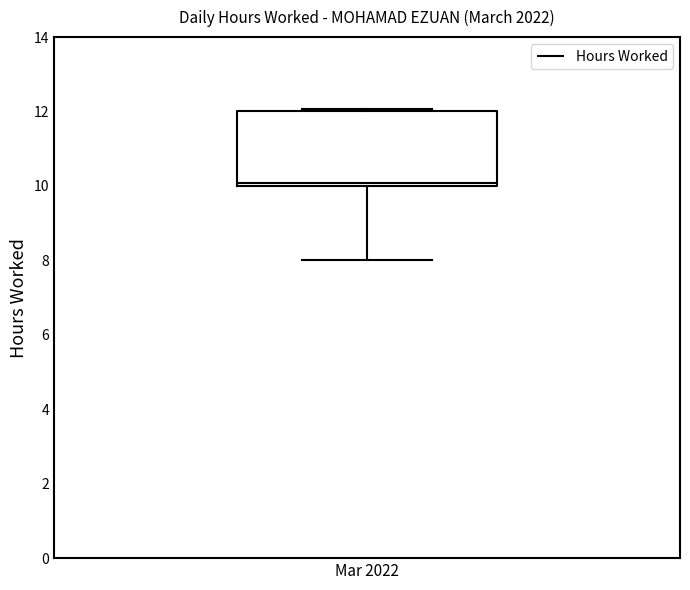

Read this box plot against the y-axis: the position of the median line, the range covered by the box, and the ends of both whiskers. The values are not printed on the chart, so give them approximately, as read against the axis.

median 10 (just above the box's lower edge), box 10 to 12, whiskers 8 to 12